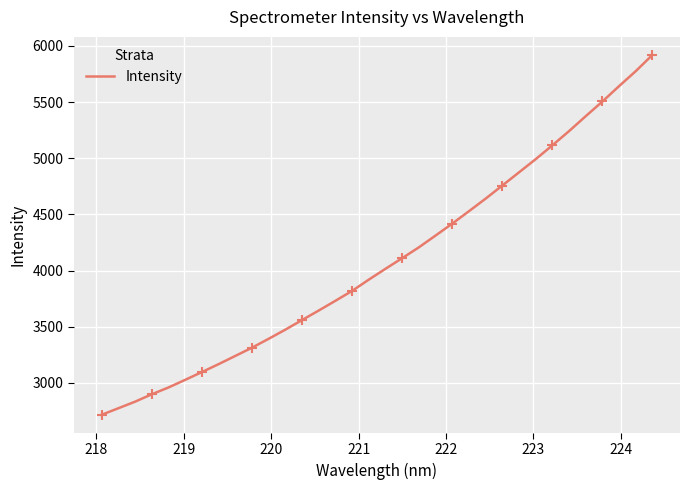

True or false: the data shows 1652.4 at 10.

False